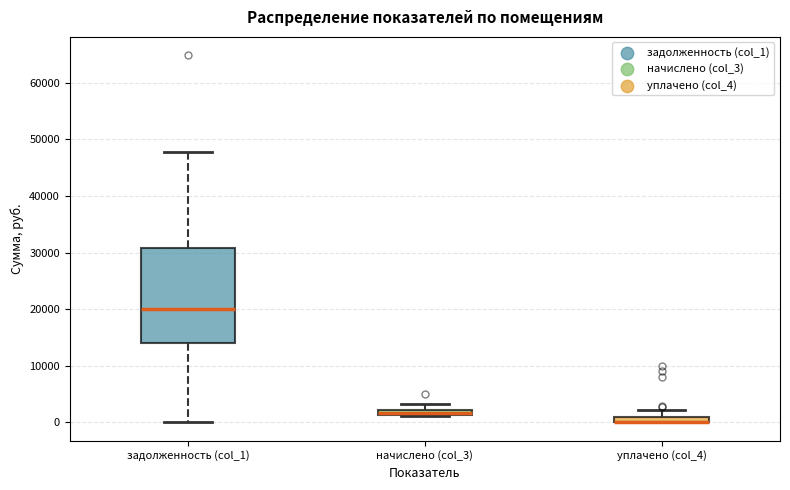

Where does the upper whisker of the box for задолженность (col_1) end on the y-axis? The values are not printed on the chart, so give them approximately, as read against the axis.

48000